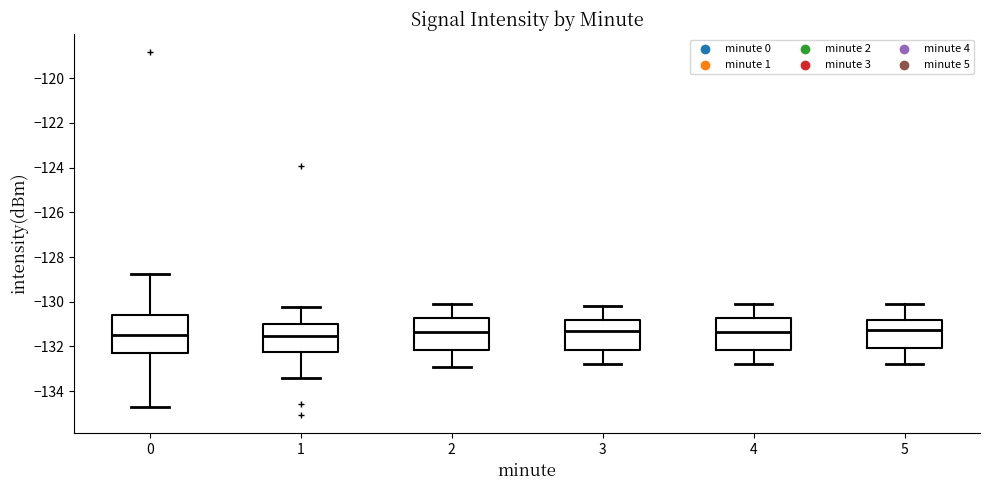

Reading left to right, transcribe this box plot: for each box, give where its median line is, the range the box spans, and where its two whiskers end, as read against the y-axis. The values are not printed on the chart, so give them approximately, as read against the axis.

0: median -131.4, box -132.2 to -130.6, whiskers -134.8 to -128.8
1: median -131.6, box -132.2 to -131.0, whiskers -133.4 to -130.2
2: median -131.4, box -132.2 to -130.8, whiskers -132.8 to -130.0
3: median -131.4, box -132.2 to -130.8, whiskers -132.8 to -130.2
4: median -131.4, box -132.2 to -130.8, whiskers -132.8 to -130.0
5: median -131.2, box -132.0 to -130.8, whiskers -132.8 to -130.0